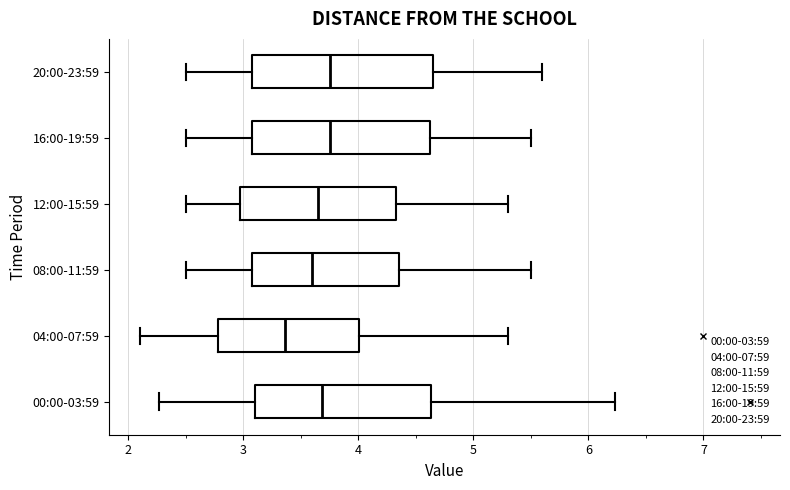

Reading bottom to top, transcribe this box plot: for each box, give where its median line is, the range the box spans, and where its two whiskers end, as read against the x-axis. The values are not printed on the chart, so give them approximately, as read against the axis.

00:00-03:59: median 3.7, box 3.1 to 4.6, whiskers 2.3 to 6.2
04:00-07:59: median 3.4, box 2.8 to 4.0, whiskers 2.1 to 5.3
08:00-11:59: median 3.6, box 3.1 to 4.4, whiskers 2.5 to 5.5
12:00-15:59: median 3.7, box 3.0 to 4.3, whiskers 2.5 to 5.3
16:00-19:59: median 3.8, box 3.1 to 4.6, whiskers 2.5 to 5.5
20:00-23:59: median 3.8, box 3.1 to 4.7, whiskers 2.5 to 5.6